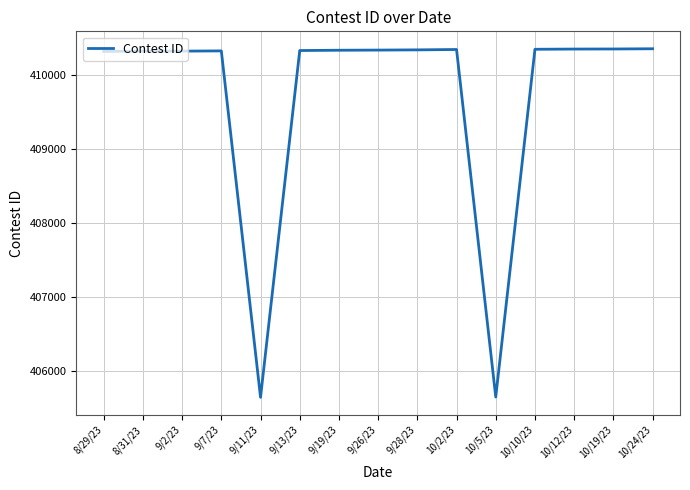

Is it true that the value at 9/11/23 is 405640?

True